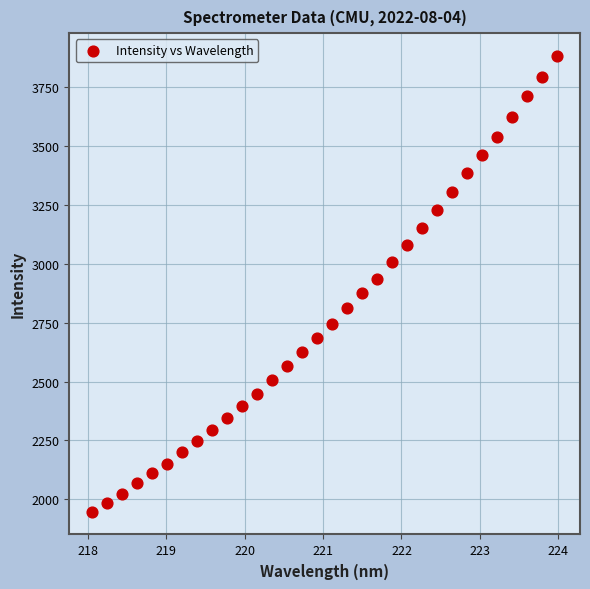

What is the range of X values (max minus min)?

5.9